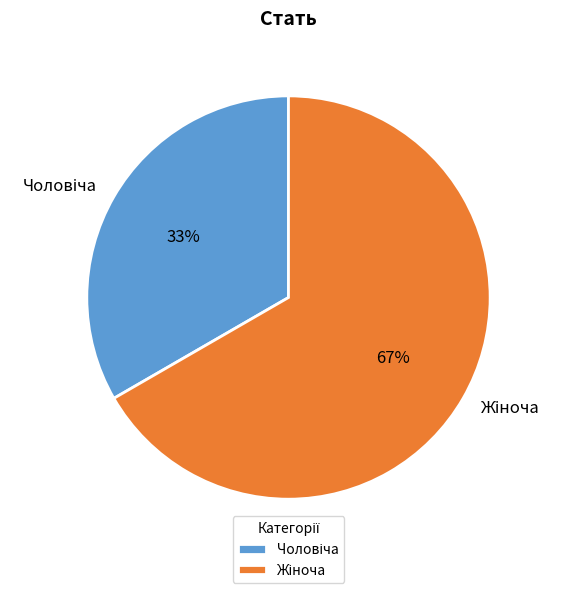

Is there a majority slice in this chart?

Yes